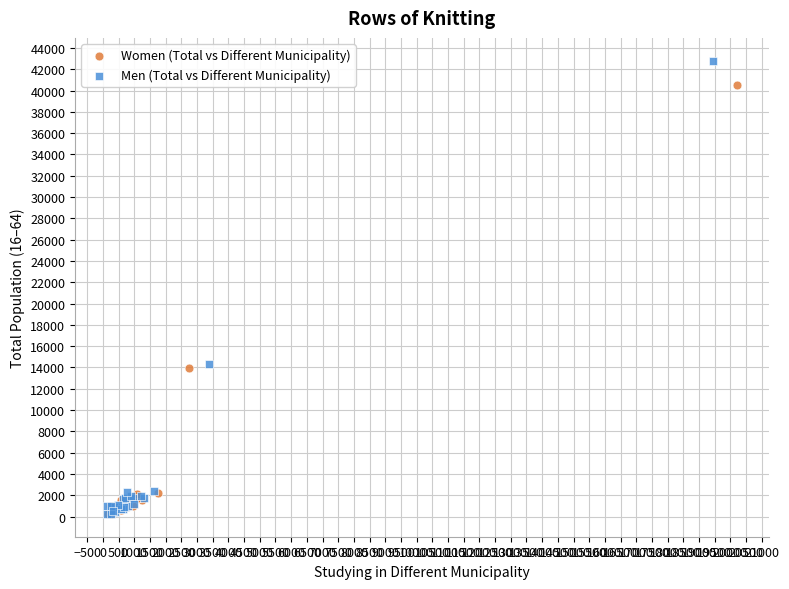

Which series contains the highest Y value?

Men (Total vs Different Municipality)